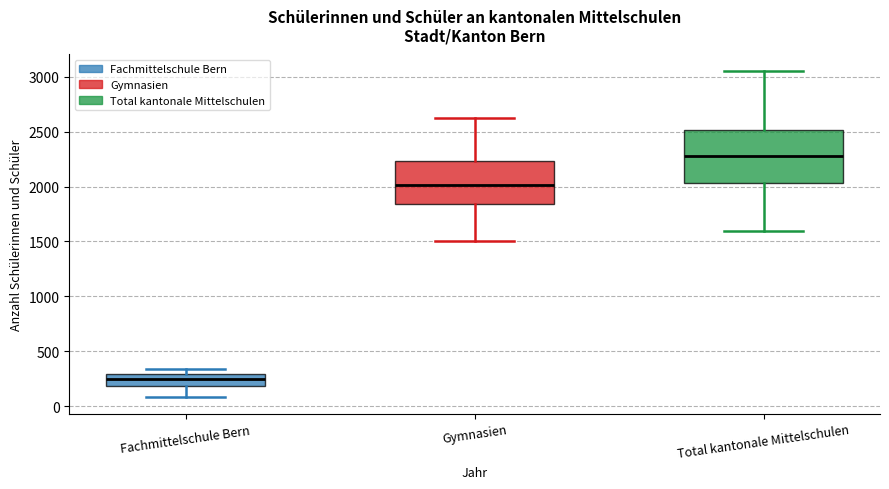

Which box is the tallest, from its lower edge to its upper edge?

Total kantonale Mittelschulen